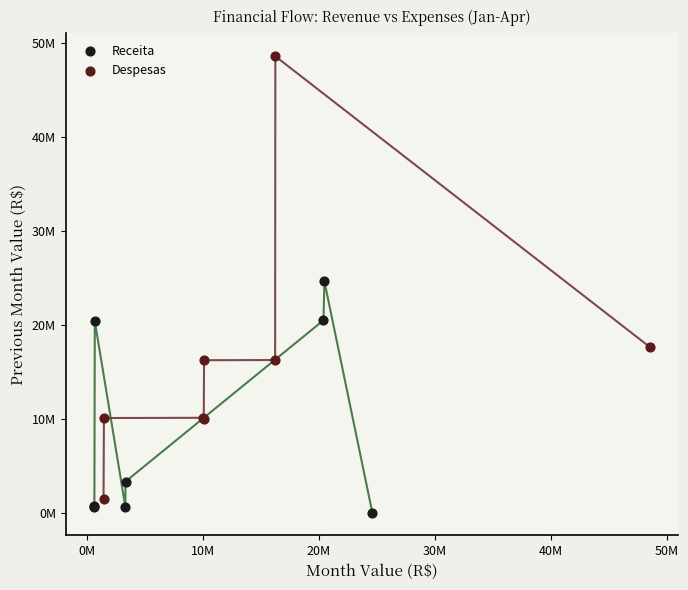

Which series contains the highest Y value?

Despesas